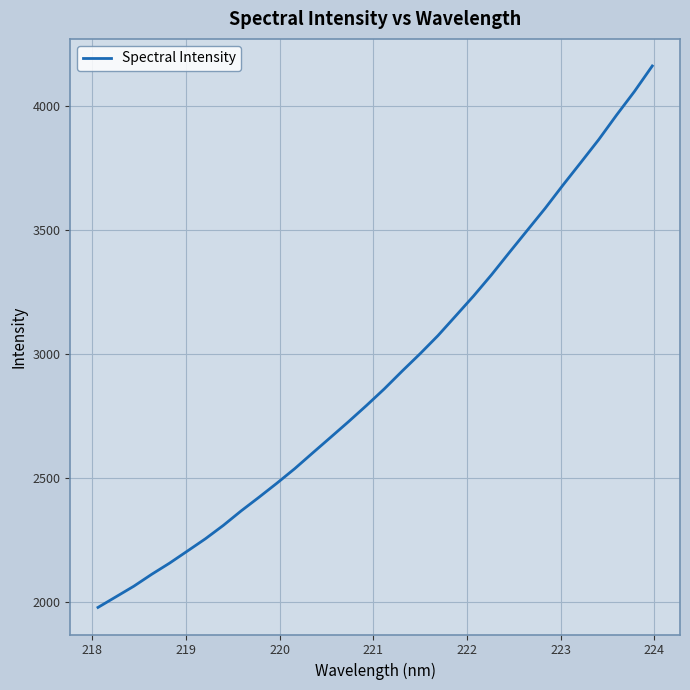

What is the smallest value displayed?

1979.6